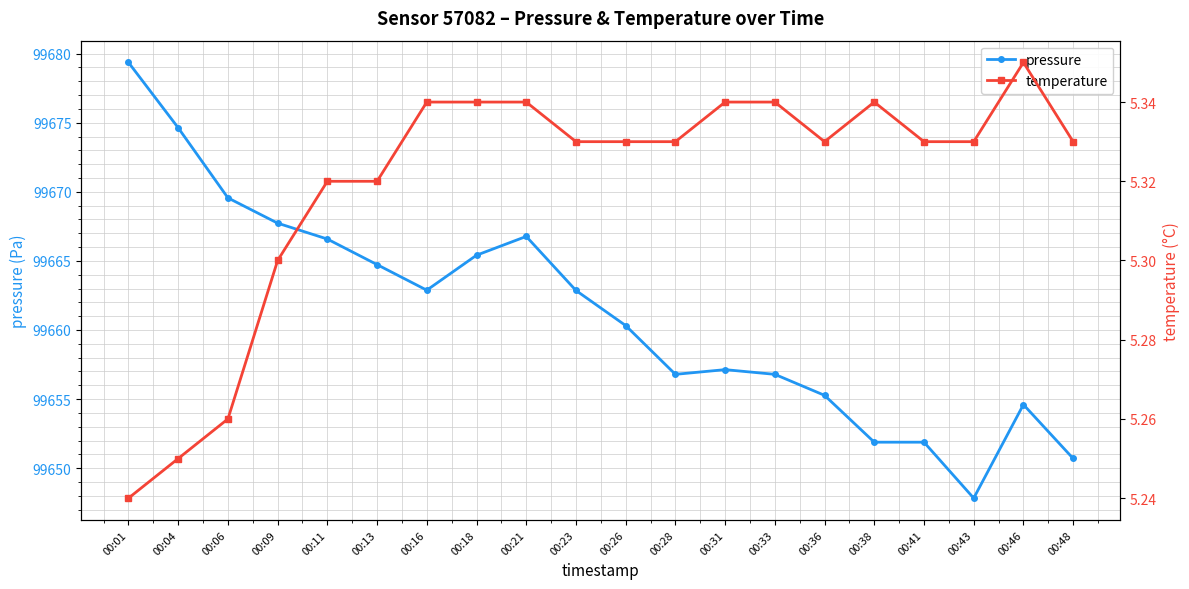

Where is pressure nearest to the value 99663?

00:16